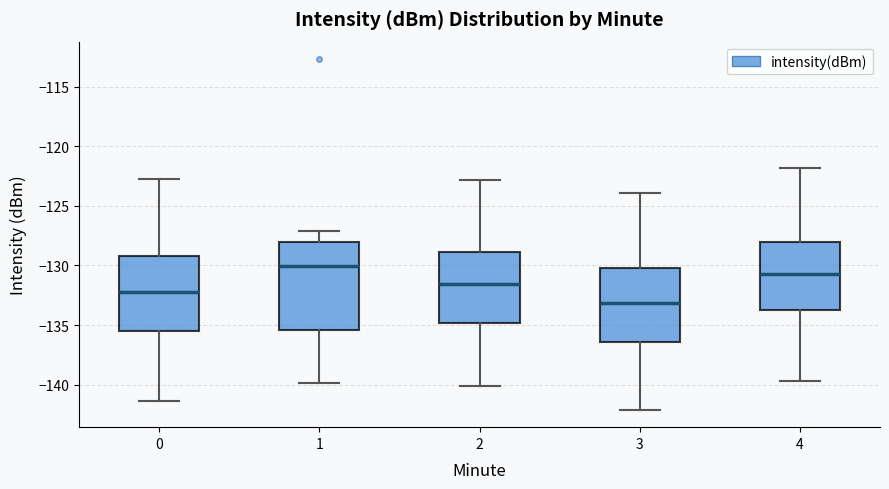

Reading left to right, transcribe this box plot: for each box, give where its median line is, the range the box spans, and where its two whiskers end, as read against the y-axis. The values are not printed on the chart, so give them approximately, as read against the axis.

0: median -132.0, box -135.5 to -129.0, whiskers -141.5 to -123.0
1: median -130.0, box -135.5 to -128.0, whiskers -140.0 to -127.0
2: median -131.5, box -135.0 to -129.0, whiskers -140.0 to -123.0
3: median -133.0, box -136.5 to -130.0, whiskers -142.0 to -124.0
4: median -130.5, box -134.0 to -128.0, whiskers -139.5 to -122.0